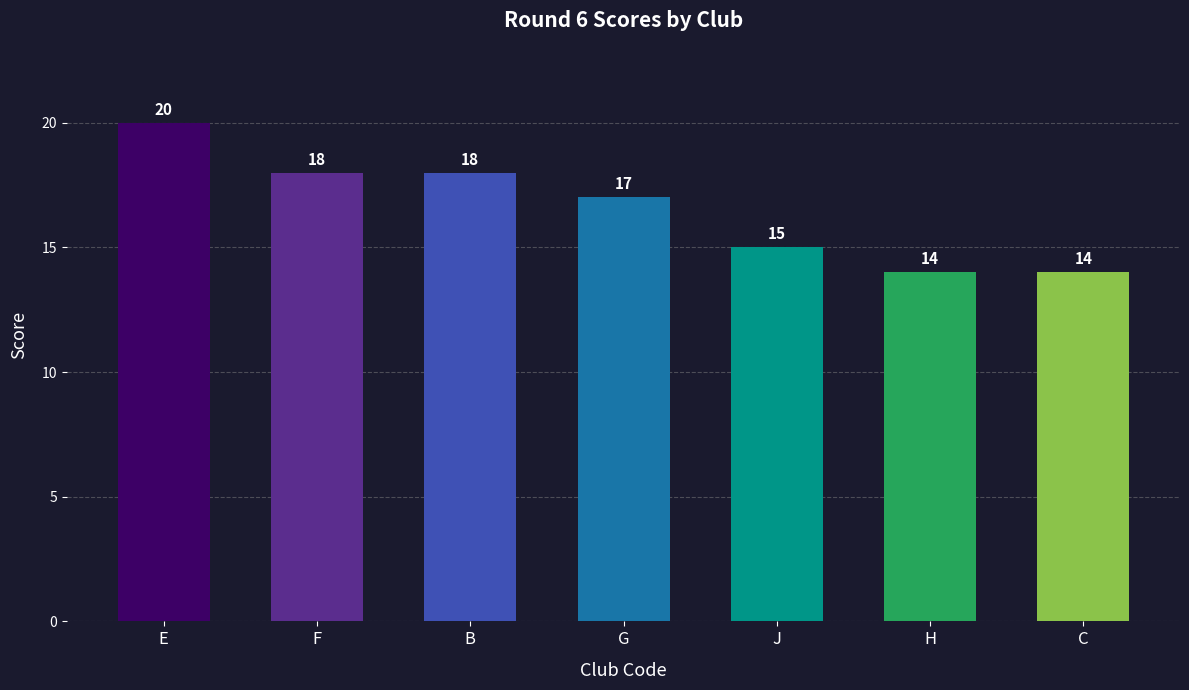

Count the values in the range 14 to 18.

6